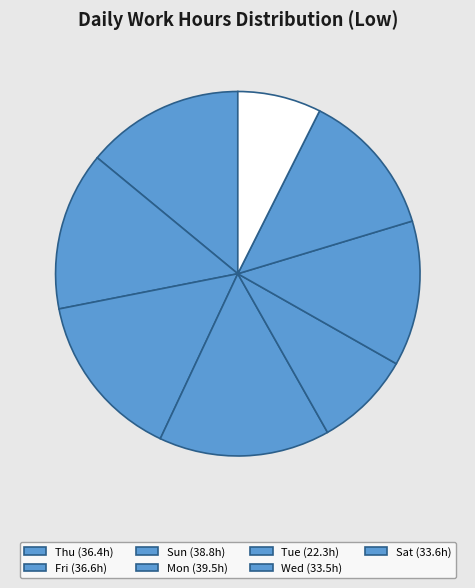

How many segments does this pie chart have?

8